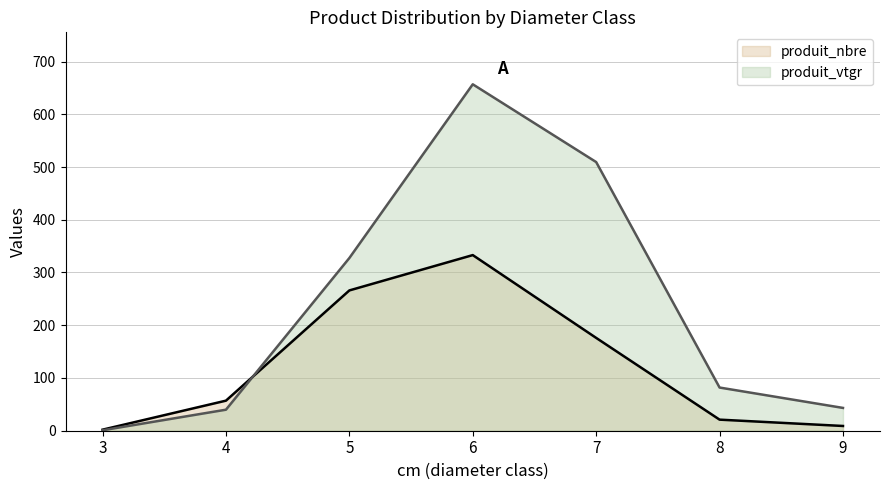

What is the sum of all produit_nbre values?

864.0